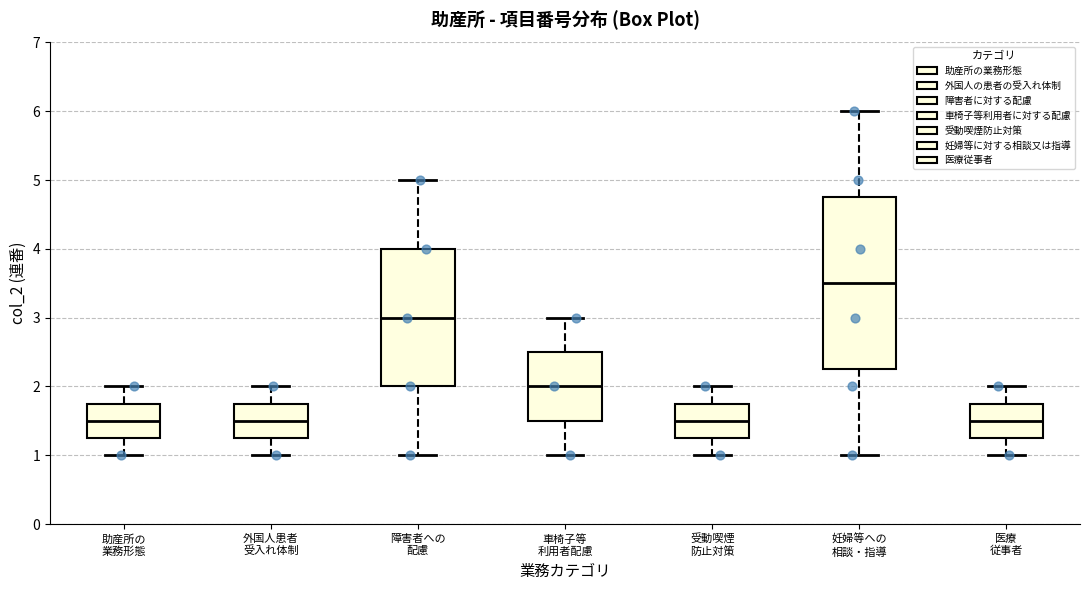

Which box is the tallest, from its lower edge to its upper edge?

妊婦等への 相談・指導